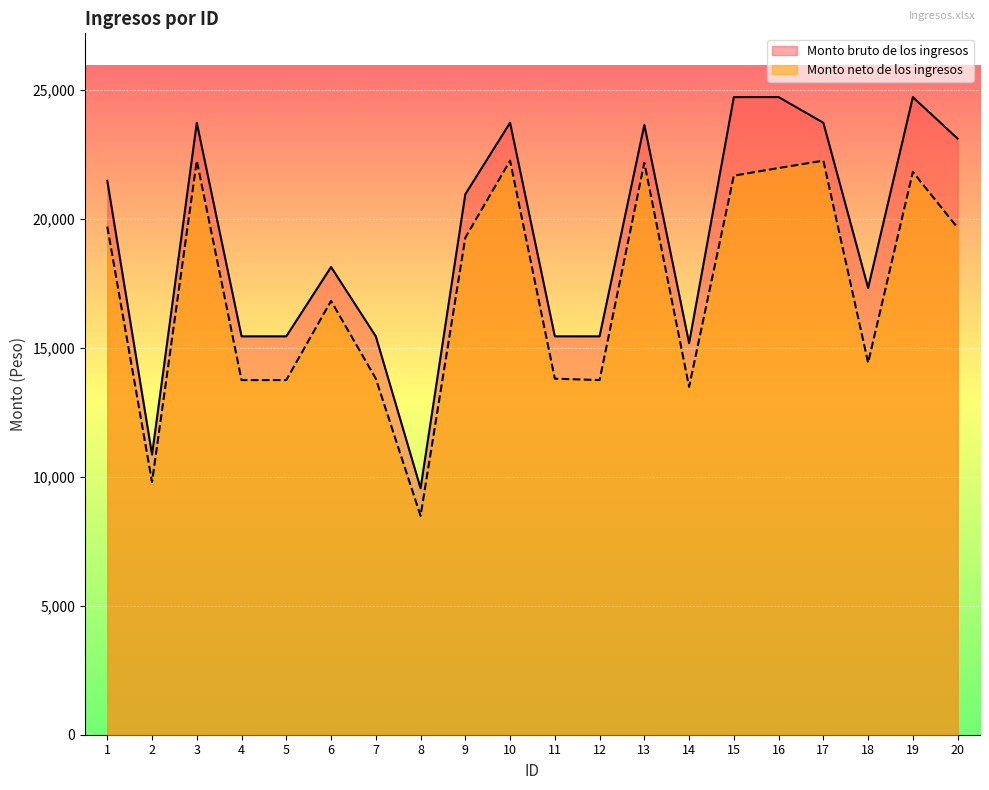

How many data points in Monto neto de los ingresos are above 19269?

10